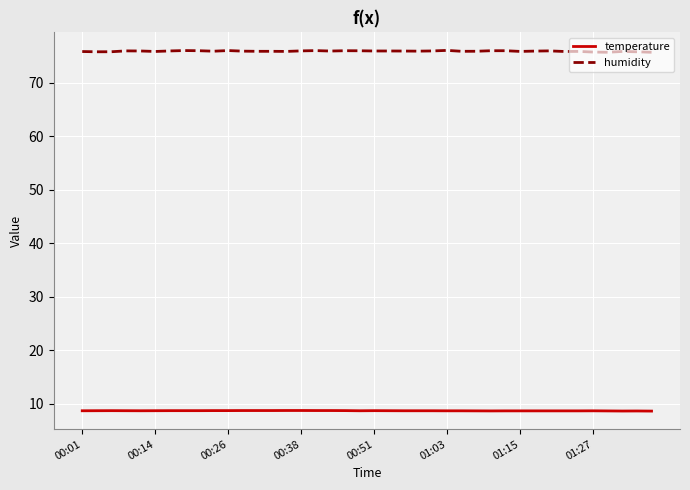

True or false: humidity and temperature intersect in this chart.

False